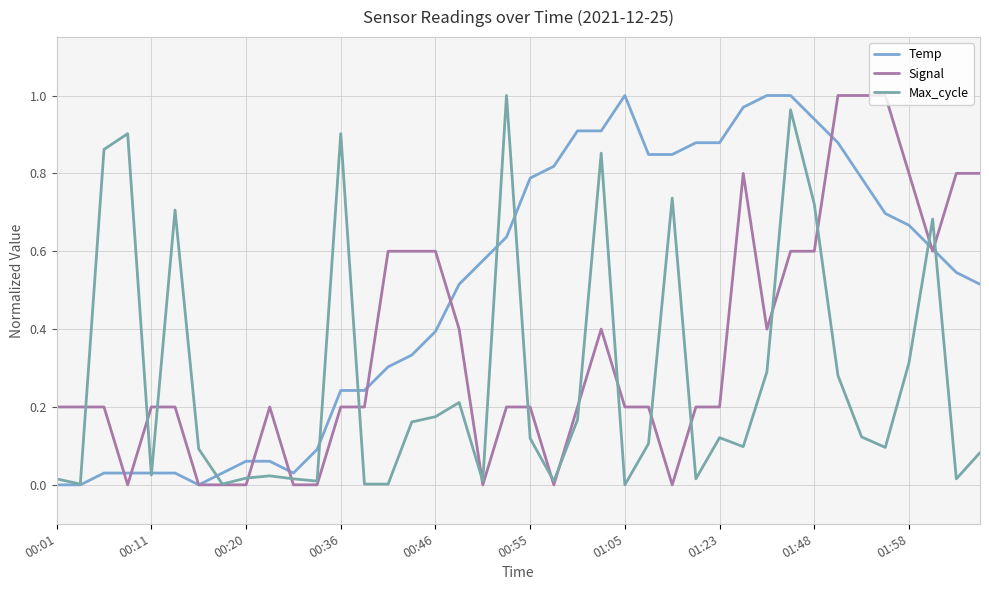

How many categories are shown in the chart?

40